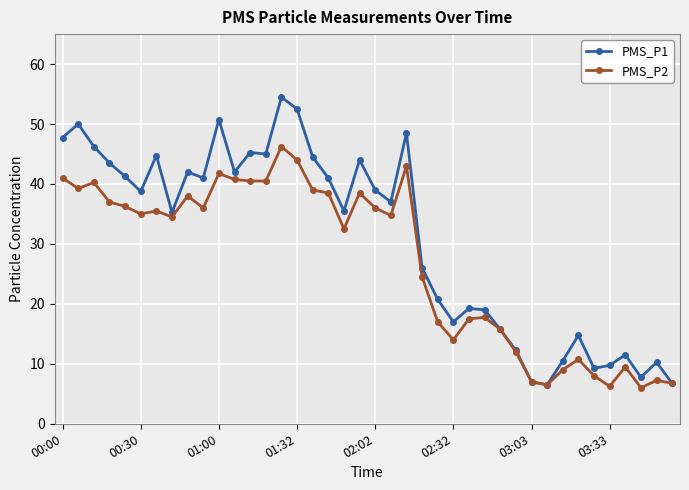

What is the value of the PMS_P2 point at the 19th from the left?

32.5